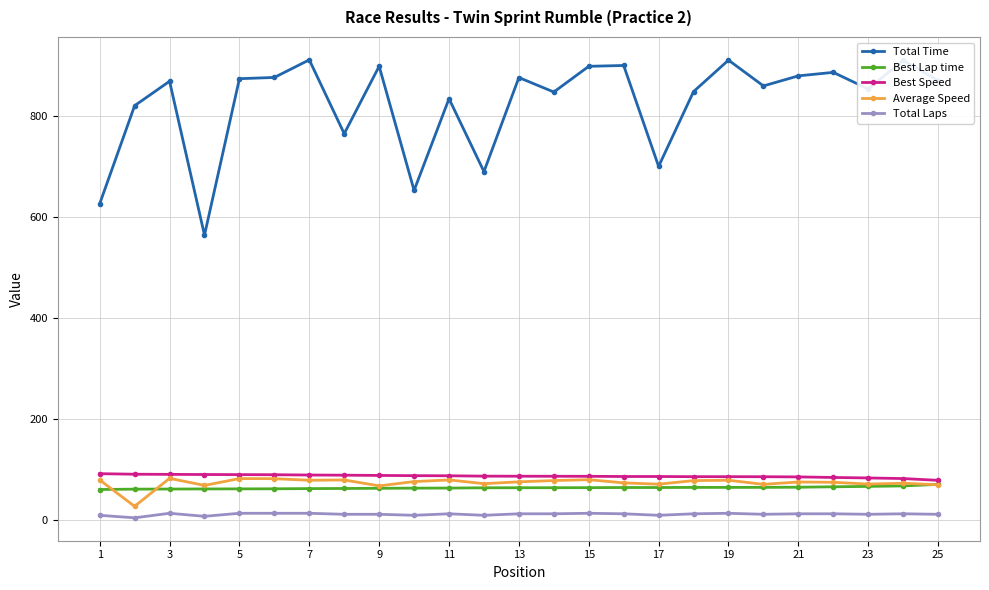

True or false: Total Time has more than 2 points higher than both neighbors.

True